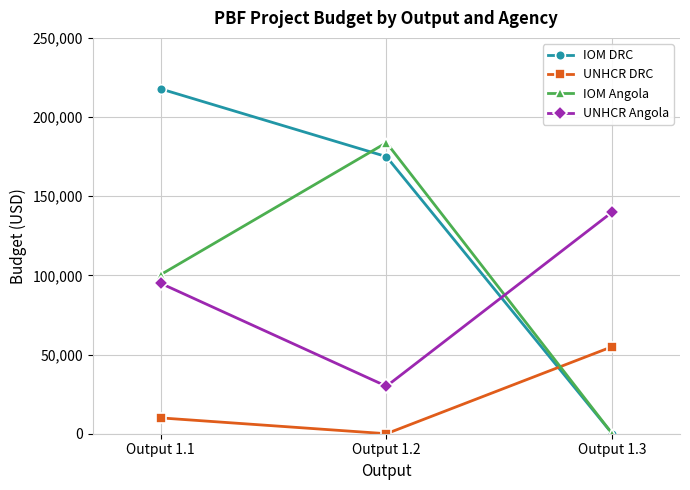

Where is UNHCR DRC nearest to the value 27500?

Output 1.1